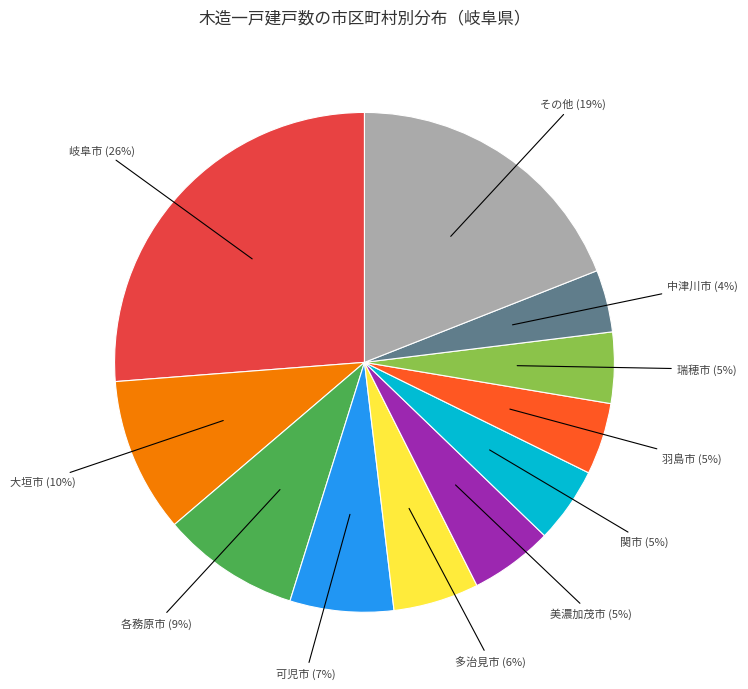

Does any single category account for the majority?

No